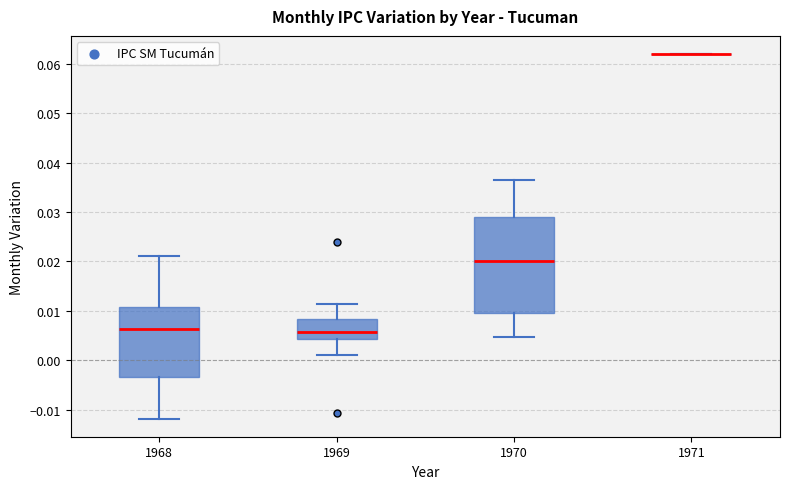

Reading left to right, transcribe this box plot: for each box, give where its median line is, the range the box spans, and where its two whiskers end, as read against the y-axis. The values are not printed on the chart, so give them approximately, as read against the axis.

1968: median 0.006, box -0.004 to 0.011, whiskers -0.012 to 0.021
1969: median 0.006, box 0.004 to 0.008, whiskers 0.001 to 0.011
1970: median 0.020, box 0.010 to 0.029, whiskers 0.005 to 0.037
1971: box collapsed to a line at 0.062, whiskers 0.062 to 0.062